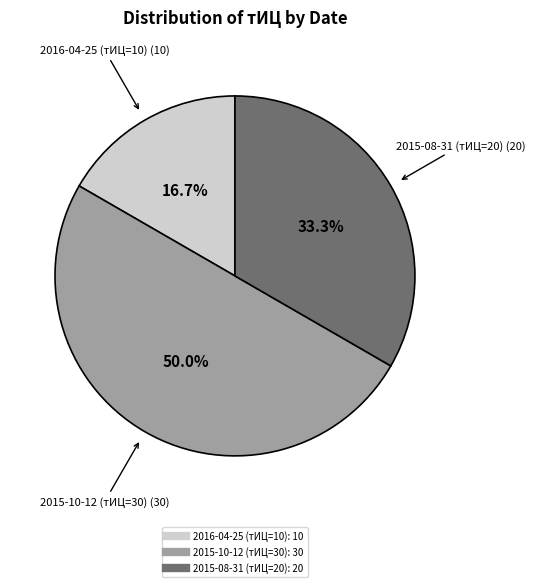

Rank the categories by value from highest to lowest.

2015-10-12 (тИЦ=30), 2015-08-31 (тИЦ=20), 2016-04-25 (тИЦ=10)